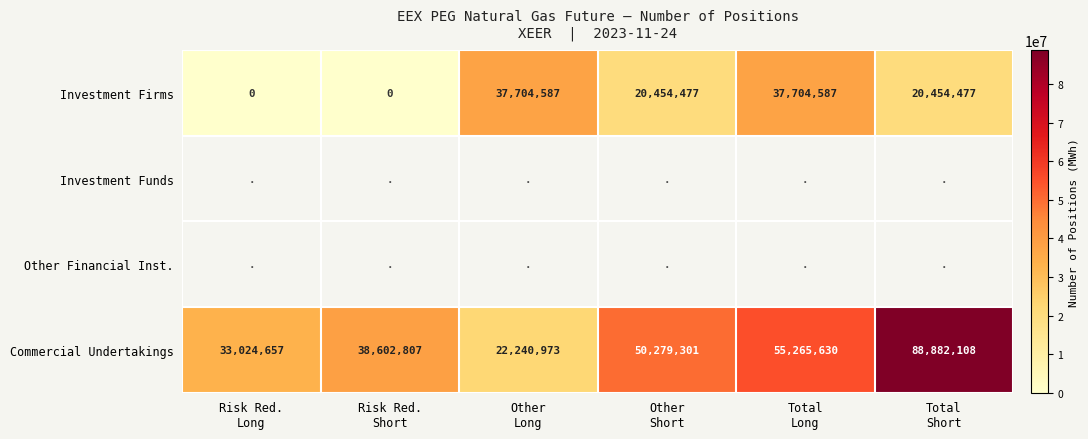

How many Investment Firms values are between 0 and 37704587?

6